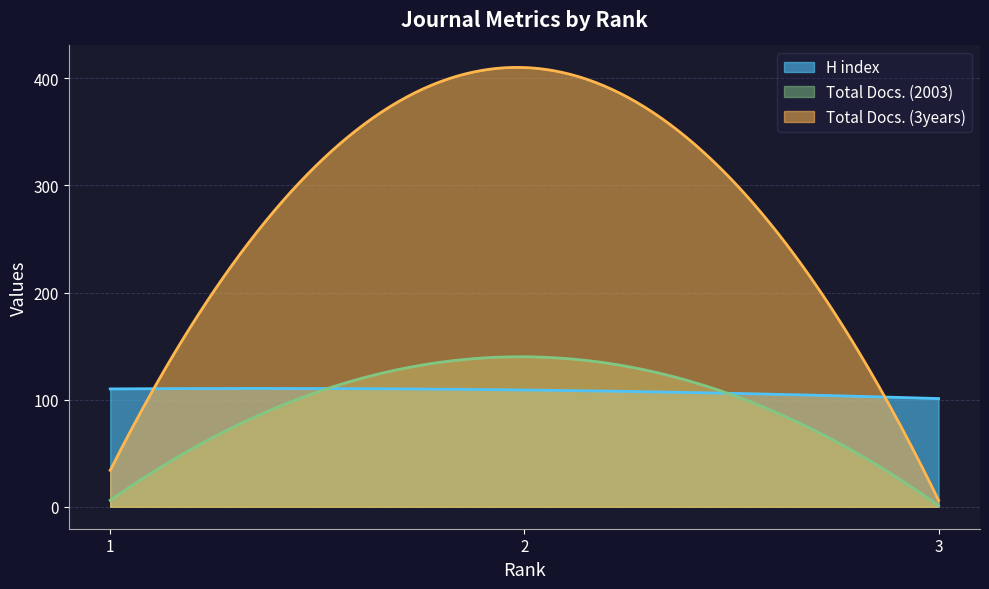

List the series in order of their peak value, highest first.

Total Docs. (3years), Total Docs. (2003), H index